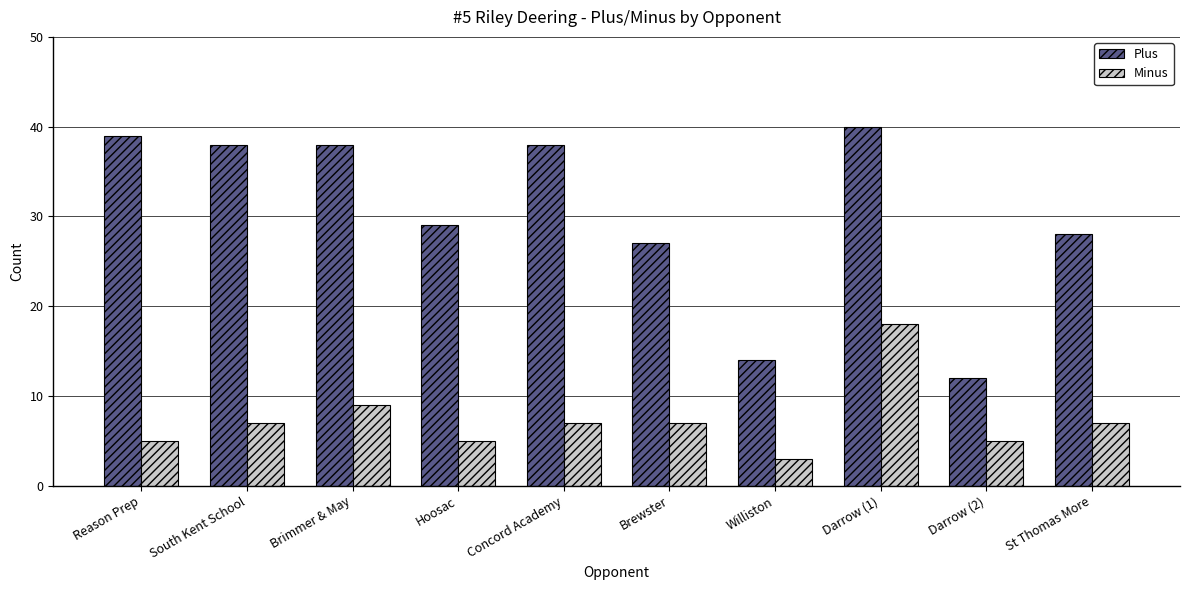

Does the chart contain any negative values?

No